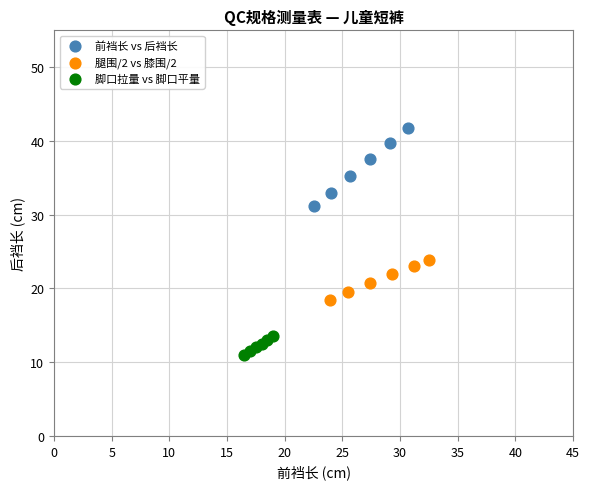

Which series has the widest spread of Y values?

前裆长 vs 后裆长